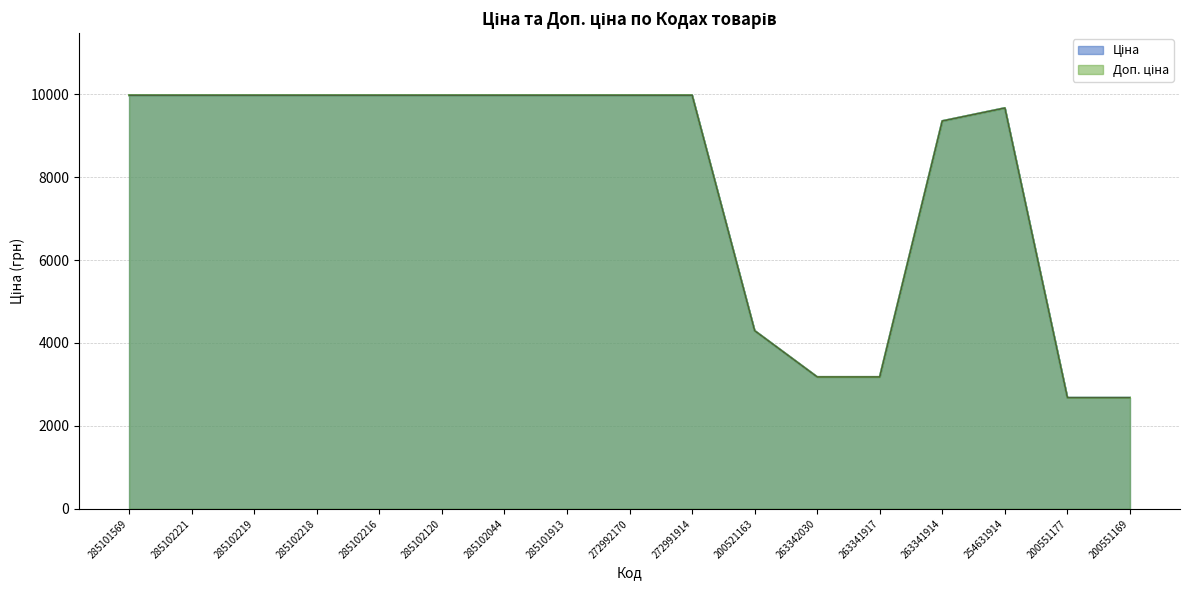

The Ціна series shows 14758.4 at 272991914. True or false?

False